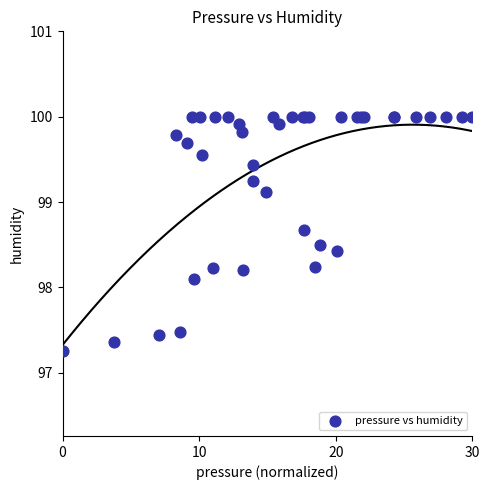

What Y value in the scatter plot is closest to 98?

98.1